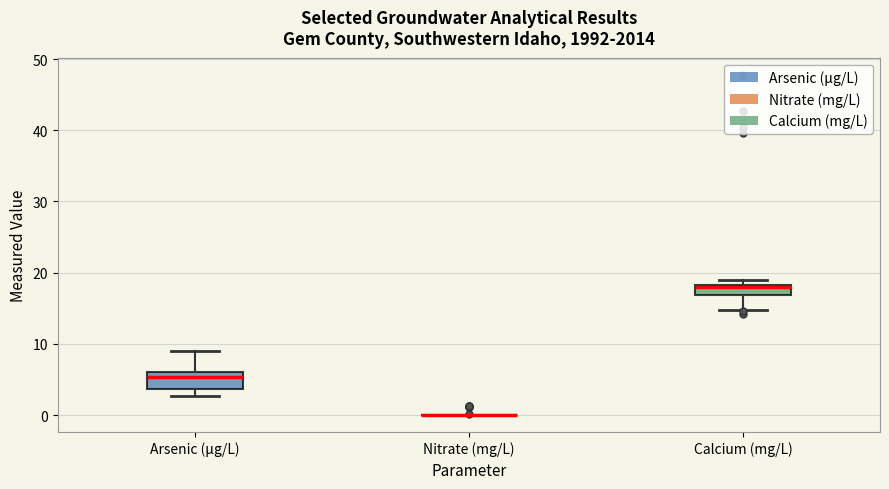

Where does the upper whisker of the box for Arsenic (µg/L) end on the y-axis? The values are not printed on the chart, so give them approximately, as read against the axis.

9